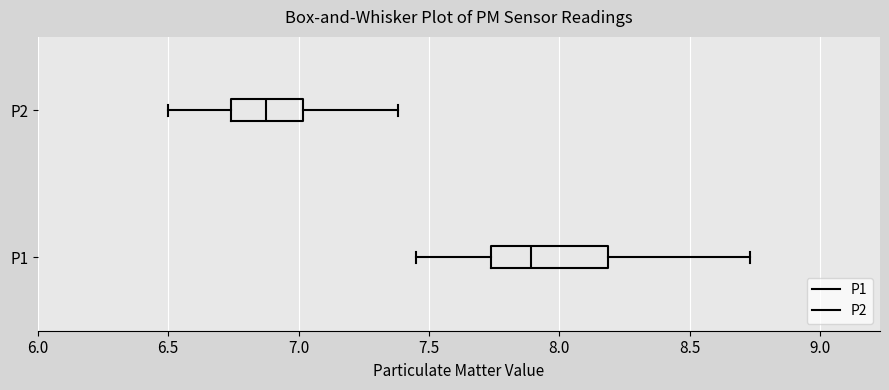

Where is the left edge of the box for P2 on the x-axis? The values are not printed on the chart, so give them approximately, as read against the axis.

6.75